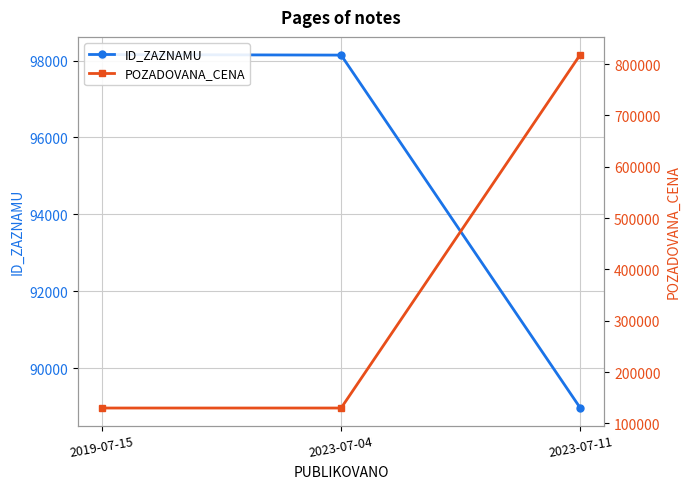

True or false: POZADOVANA_CENA has a value of 818700 at 2023-07-11.

True